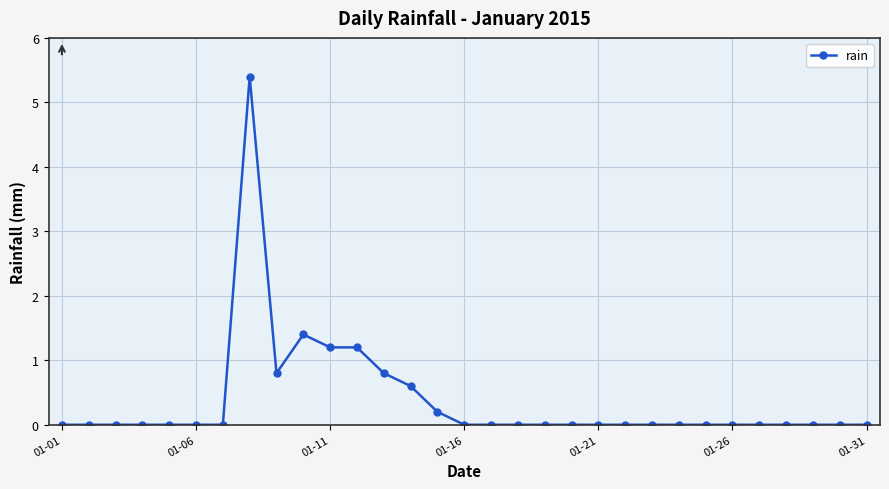

How many lines are shown in the chart?

1